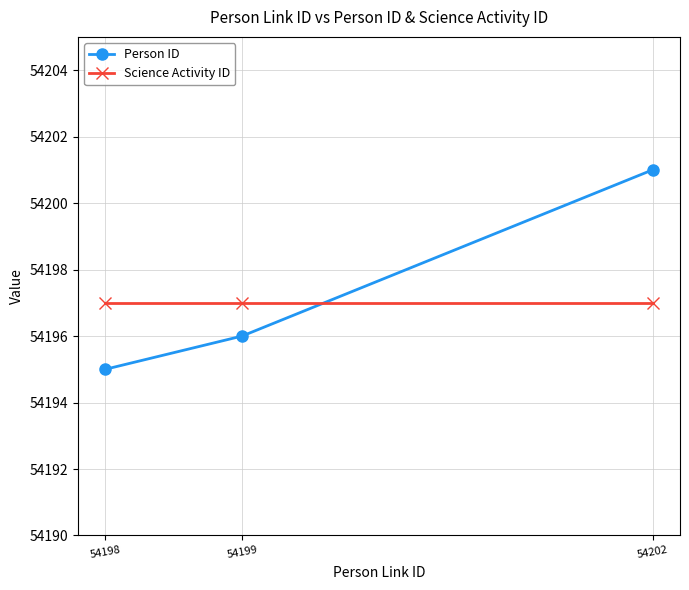

Reading right to left, extract all data points from this chart.

Person ID: 54201	54196	54195
Science Activity ID: 54197	54197	54197